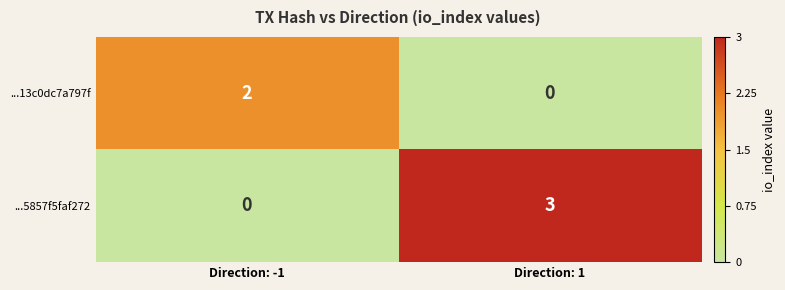

Rank the series by their maximum value, from highest to lowest.

...5857f5faf272, ...13c0dc7a797f